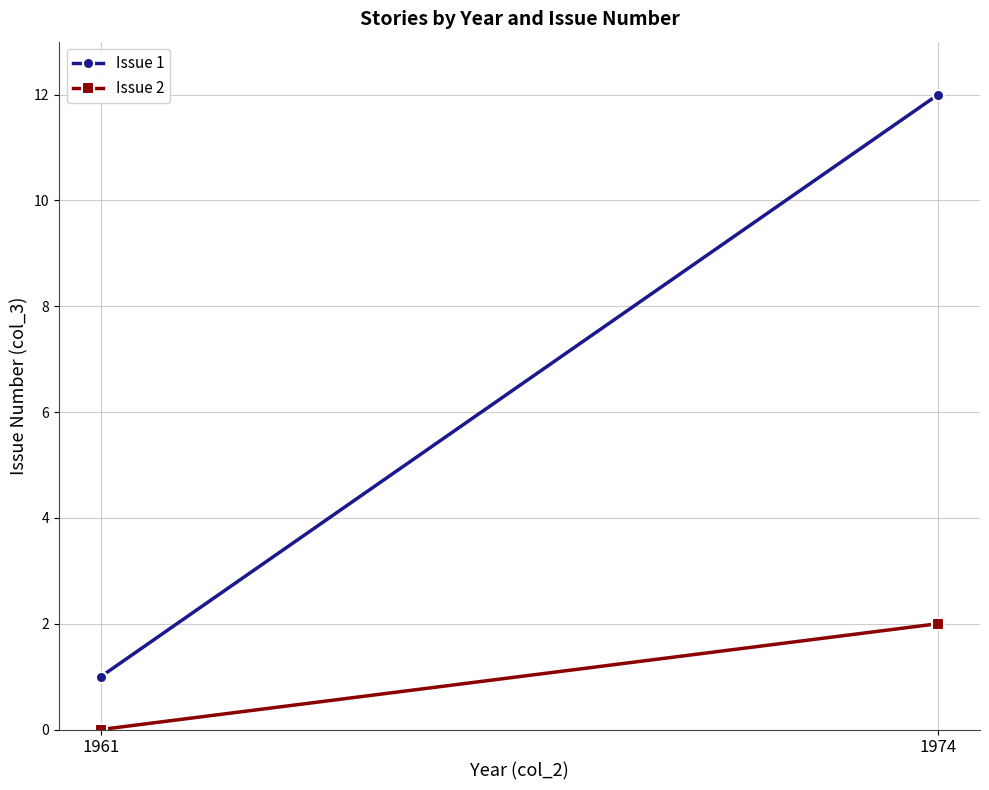

What is the highest value of the Issue 2 series?

2